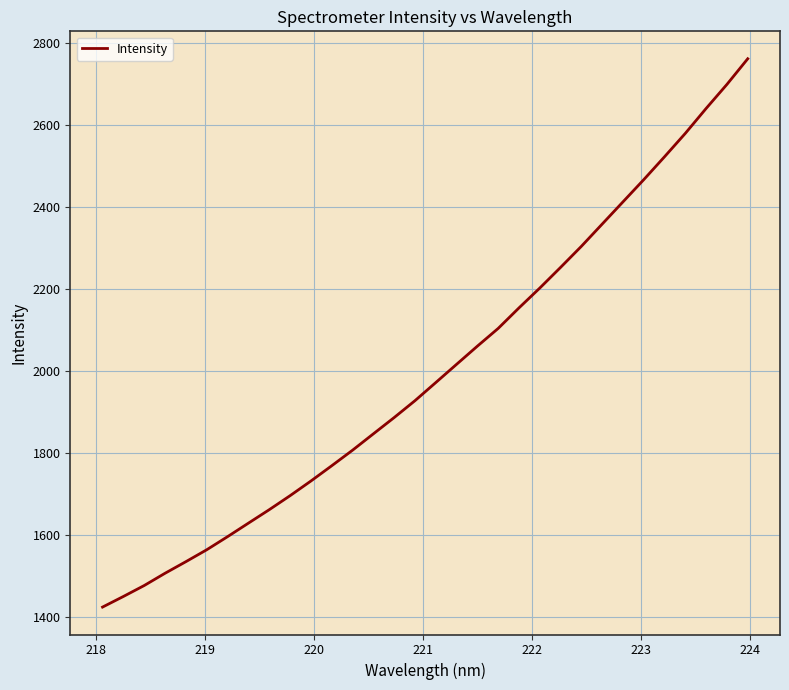

What is the difference between the maximum and minimum values?

1336.5